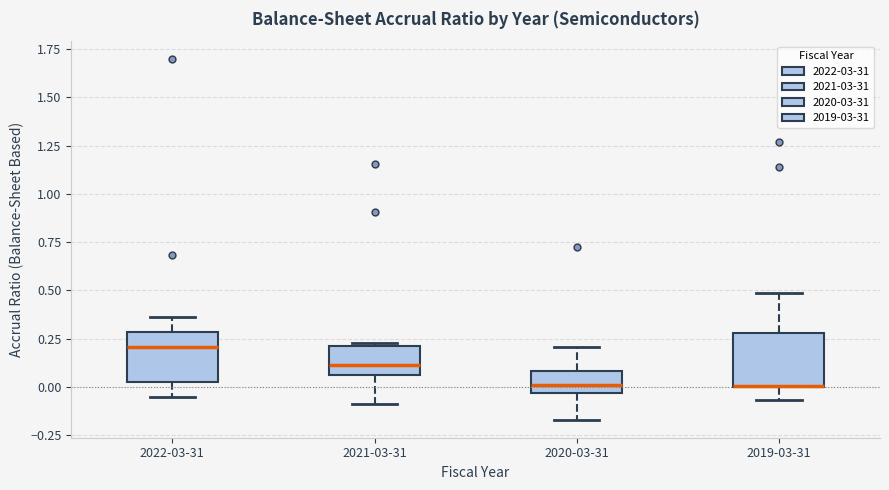

Reading left to right, transcribe this box plot: for each box, give where its median line is, the range the box spans, and where its two whiskers end, as read against the y-axis. The values are not printed on the chart, so give them approximately, as read against the axis.

2022-03-31: median 0.20, box 0.05 to 0.30, whiskers -0.05 to 0.35
2021-03-31: median 0.10, box 0.05 to 0.20, whiskers -0.10 to 0.25
2020-03-31: median 0.00, box -0.05 to 0.10, whiskers -0.15 to 0.20
2019-03-31: median 0.00 (drawn on the box's lower edge), box 0.00 to 0.30, whiskers -0.05 to 0.50